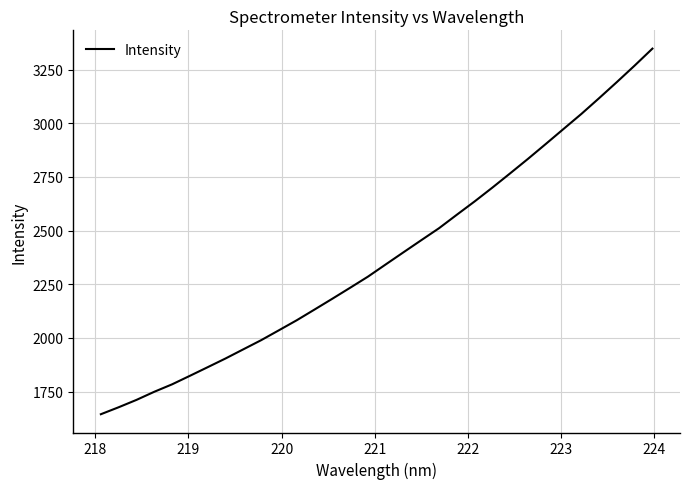

Does the chart display data point markers on the line(s)?

No